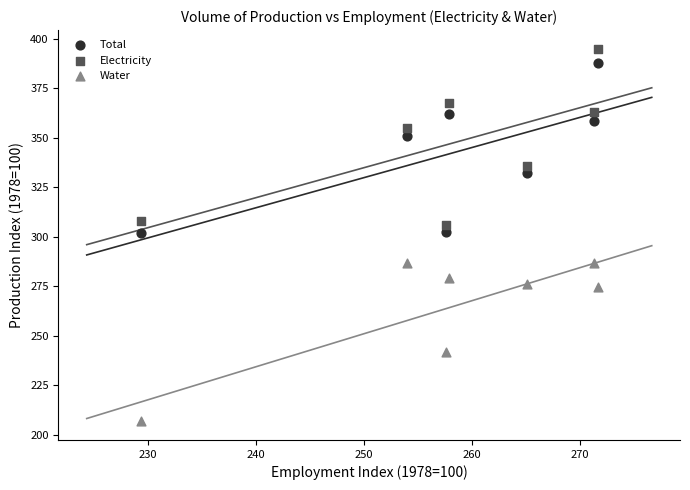

Which series contains the lowest Y value?

Water